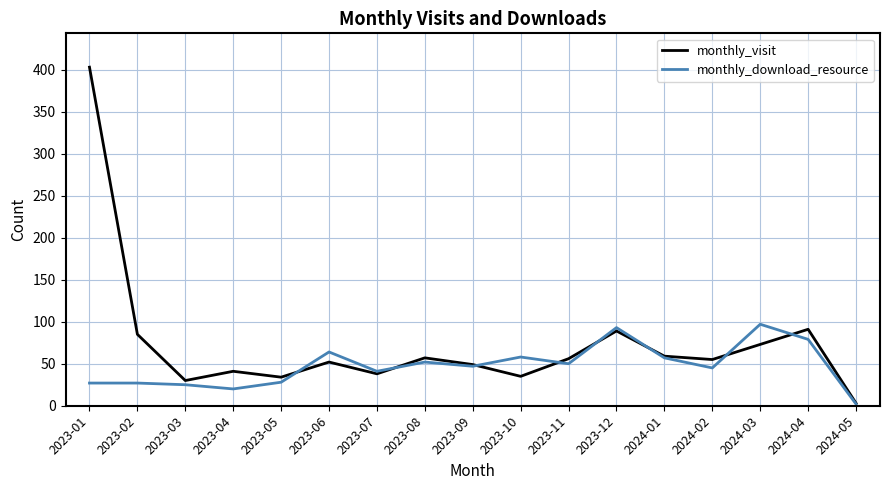

Count the number of categories in the chart.

17